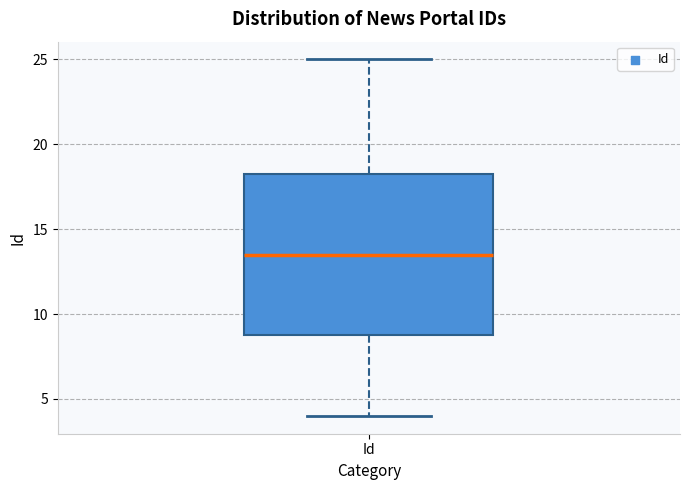

Read this box plot against the y-axis: the position of the median line, the range covered by the box, and the ends of both whiskers. The values are not printed on the chart, so give them approximately, as read against the axis.

median 13.5, box 9.0 to 18.5, whiskers 4.0 to 25.0